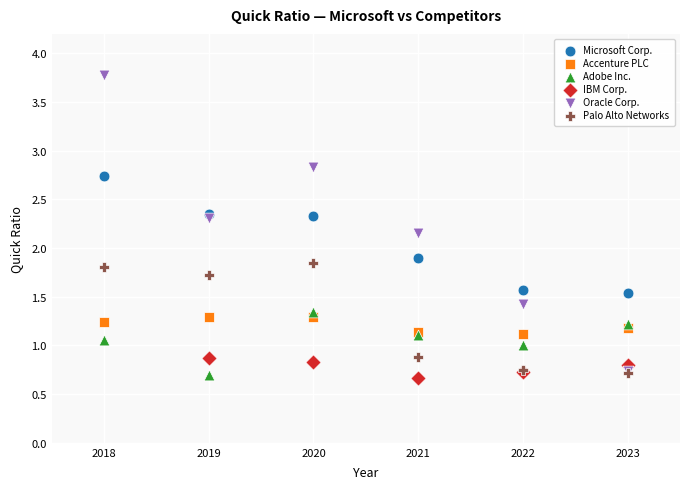

Which series reaches the maximum Y coordinate?

Oracle Corp.